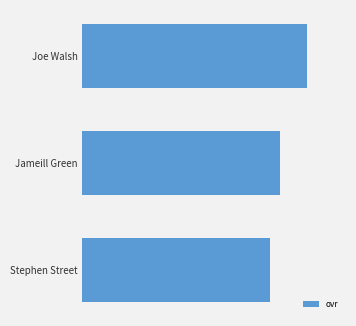

Does the chart contain any negative values?

No